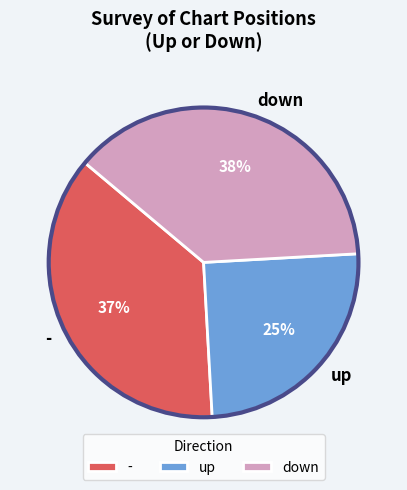

Which has a higher value, - or up?

-